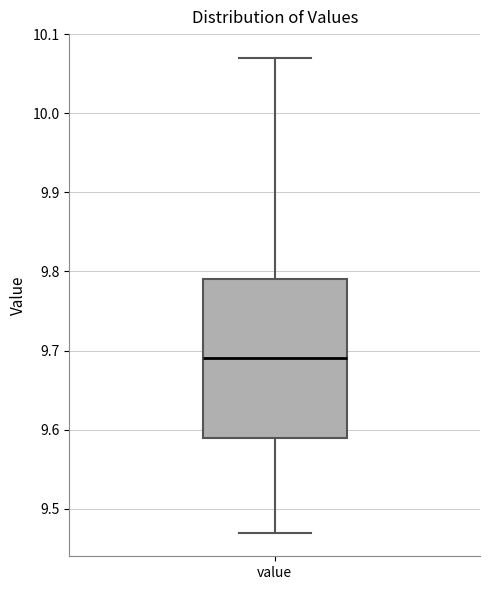

Transcribe this box plot: give where the median line is, the range the box spans, and where the two whiskers end, as read against the y-axis. The values are not printed on the chart, so give them approximately, as read against the axis.

median 9.69, box 9.59 to 9.79, whiskers 9.47 to 10.07